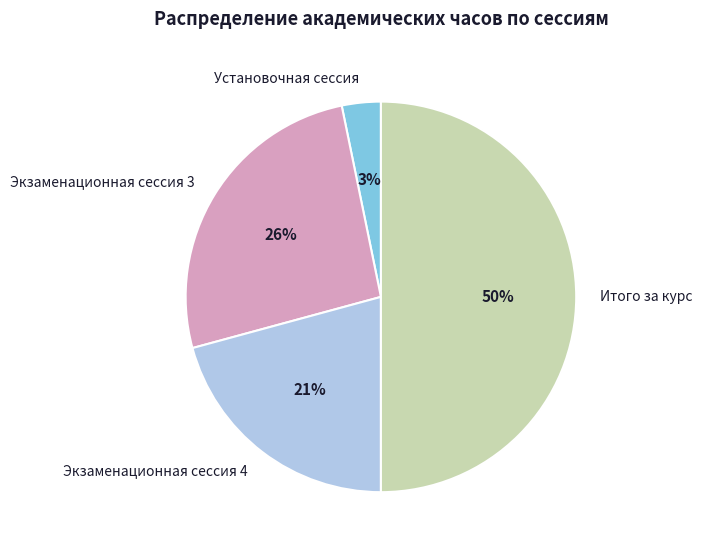

To the nearest percent, what is the combined percentage of Установочная сессия and Экзаменационная сессия 4?

24%